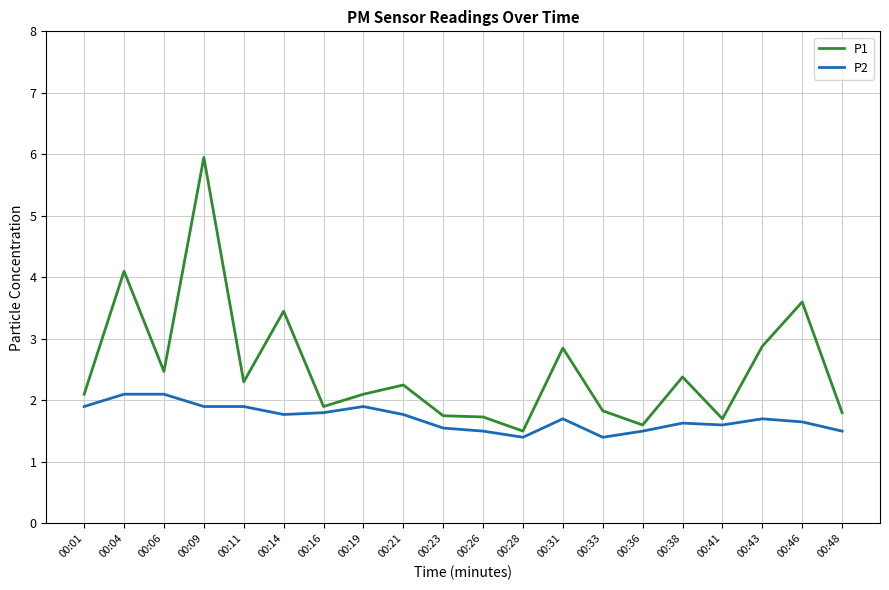

True or false: P1 and P2 cross at least once.

False